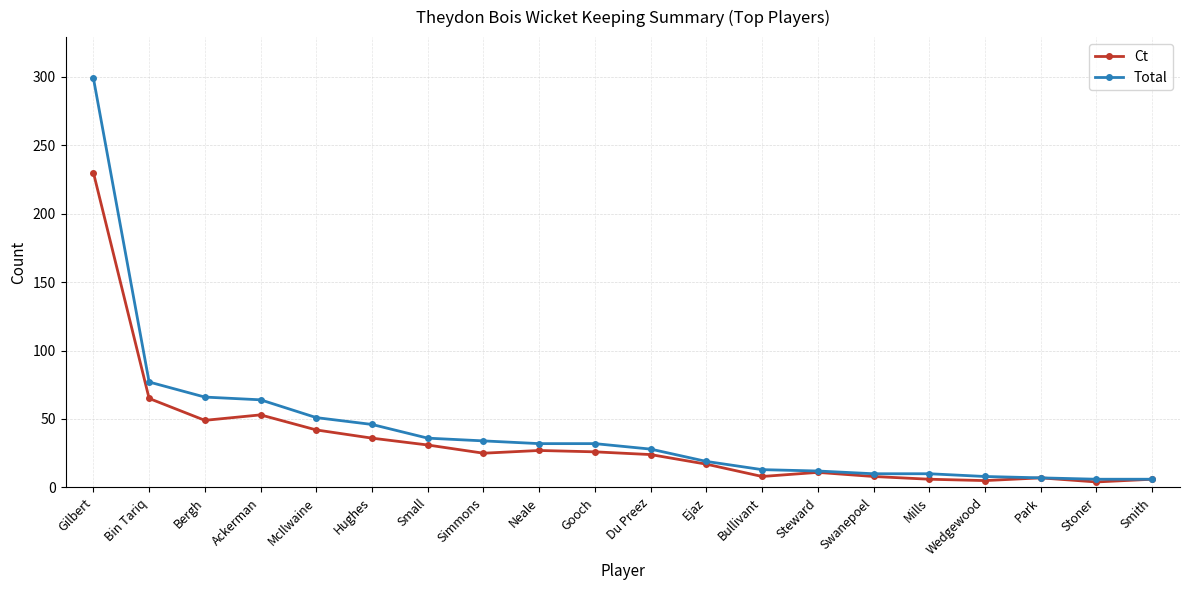

What is the difference between the Total values at Bullivant and Small?

23